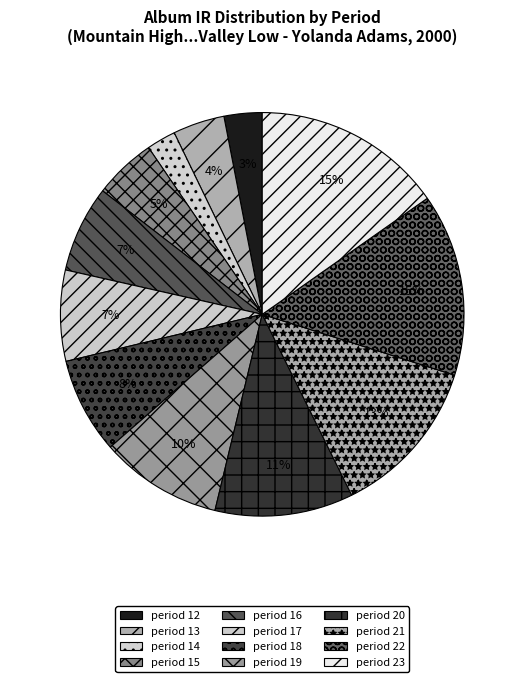

What is the change in value from period 15 to period 19?

+211.3